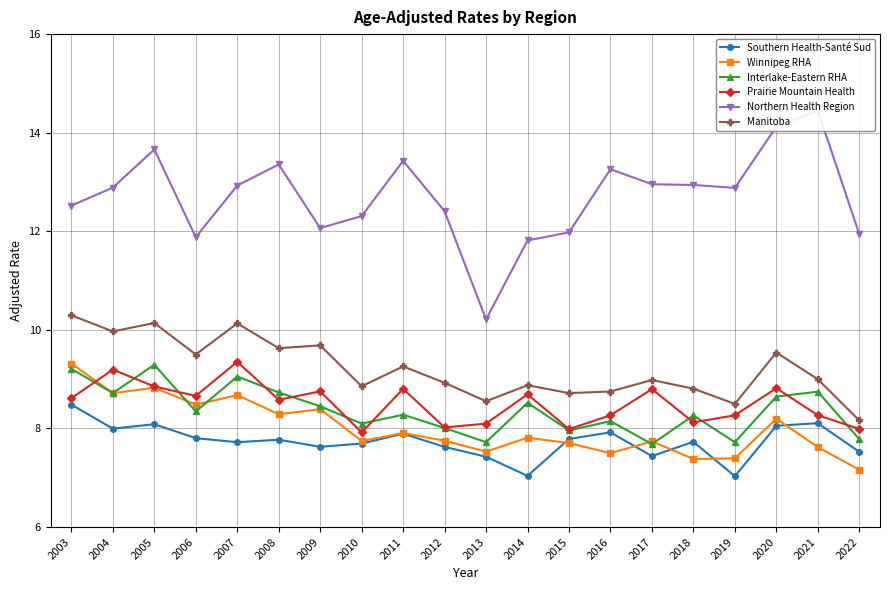

The Prairie Mountain Health series shows 8.1 at 2018. True or false?

True